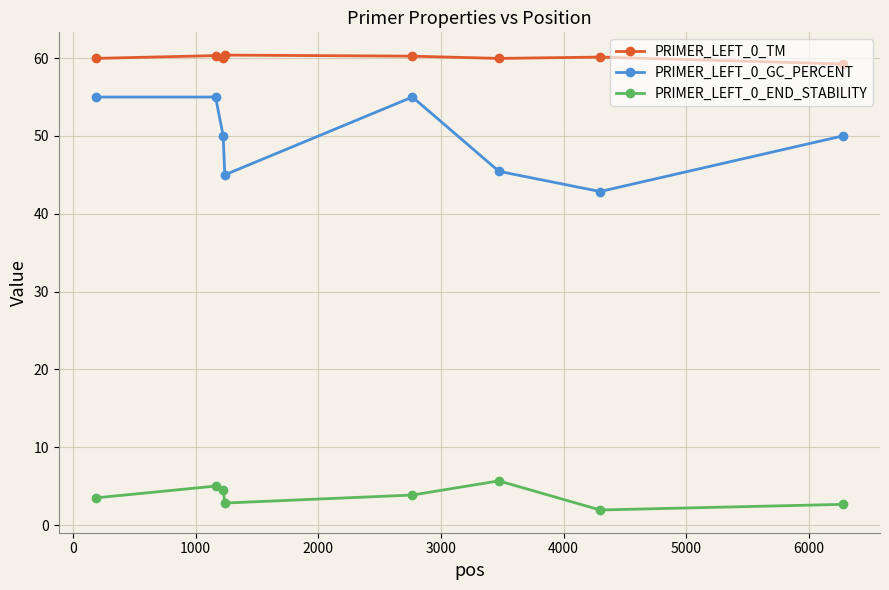

What is the minimum value for PRIMER_LEFT_0_GC_PERCENT?

42.9